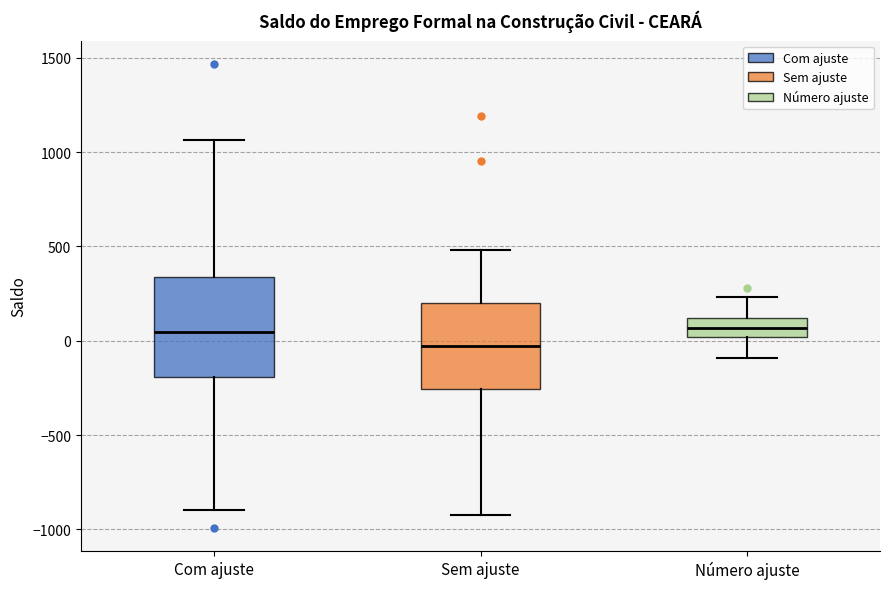

Reading left to right, transcribe this box plot: for each box, give where its median line is, the range the box spans, and where its two whiskers end, as read against the y-axis. The values are not printed on the chart, so give them approximately, as read against the axis.

Com ajuste: median 50, box -200 to 350, whiskers -900 to 1050
Sem ajuste: median -50, box -250 to 200, whiskers -950 to 500
Número ajuste: median 50, box 0 to 100, whiskers -100 to 250